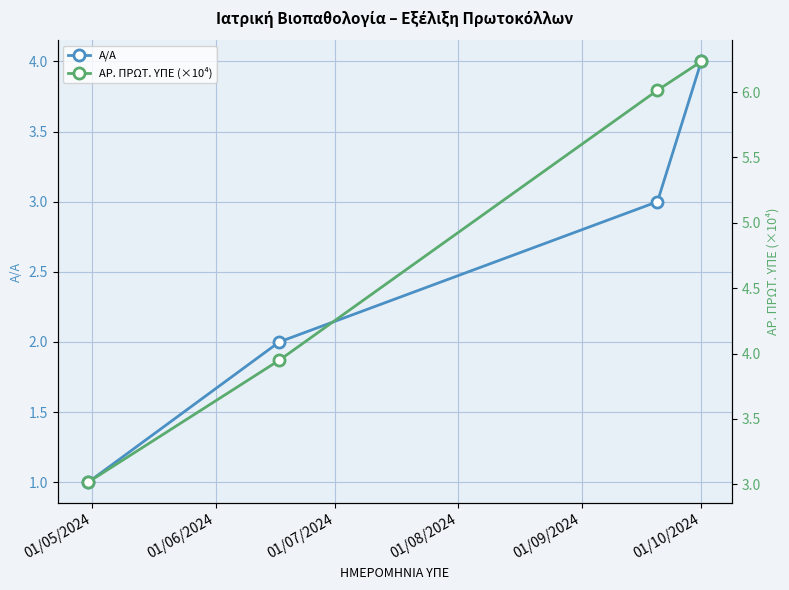

What is the maximum value for Α/Α?

4